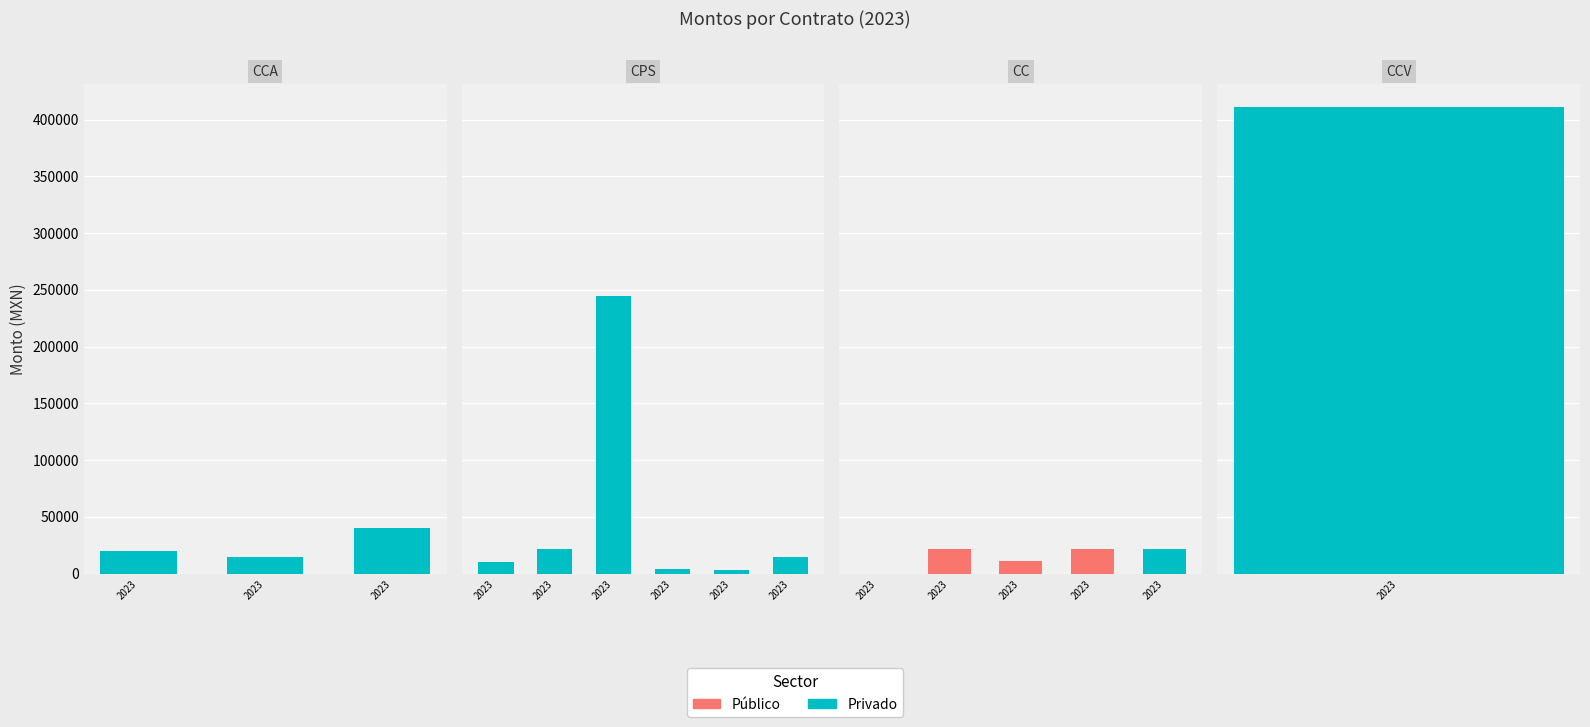

The Monto total series shows 7118.5 at SC/EJ/CPS/321/2023. True or false?

False